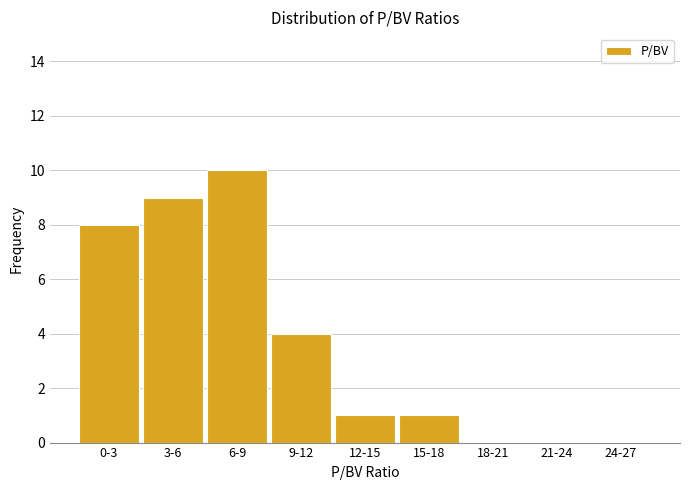

Reading left to right, list all the values displayed in this chart.

0-3=8	3-6=9	6-9=10	9-12=4	12-15=1	15-18=1	18-21=0	21-24=0	24-27=0